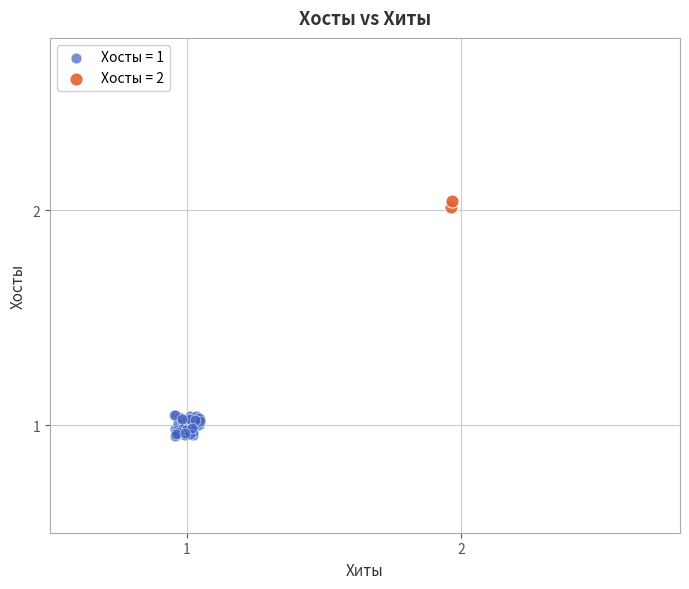

What are all the series names shown in the legend?

Хосты = 1, Хосты = 2